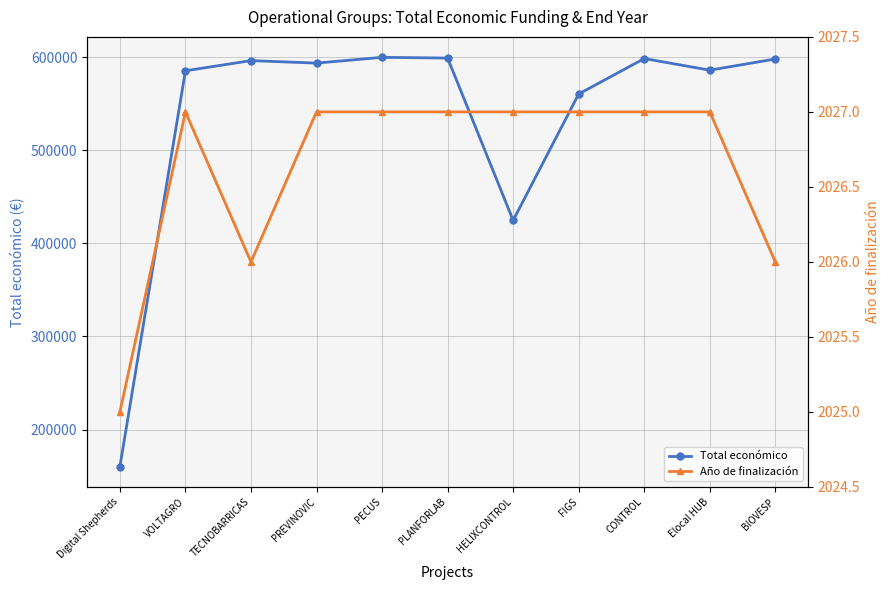

What is the difference between the maximum and minimum values in the Año de finalización series?

2